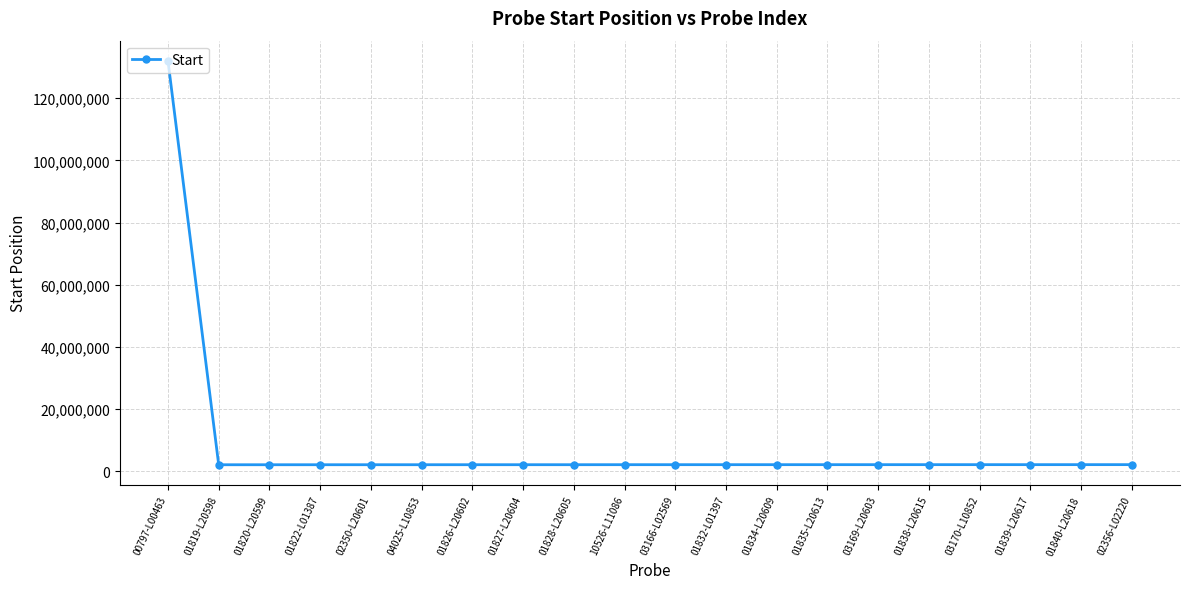

How many lines are shown in the chart?

1